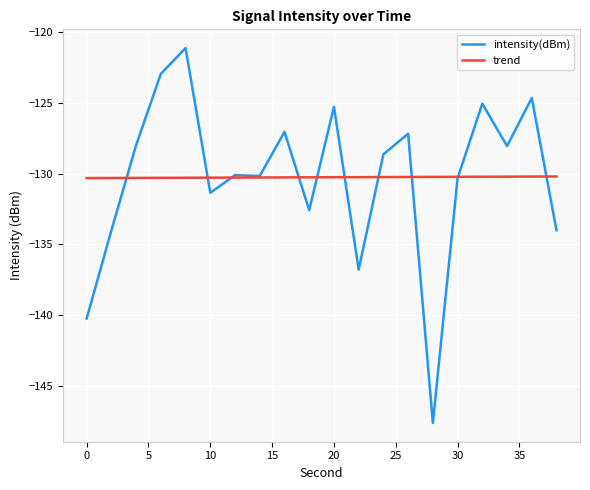

True or false: the data shows -33.4 at 30.

False